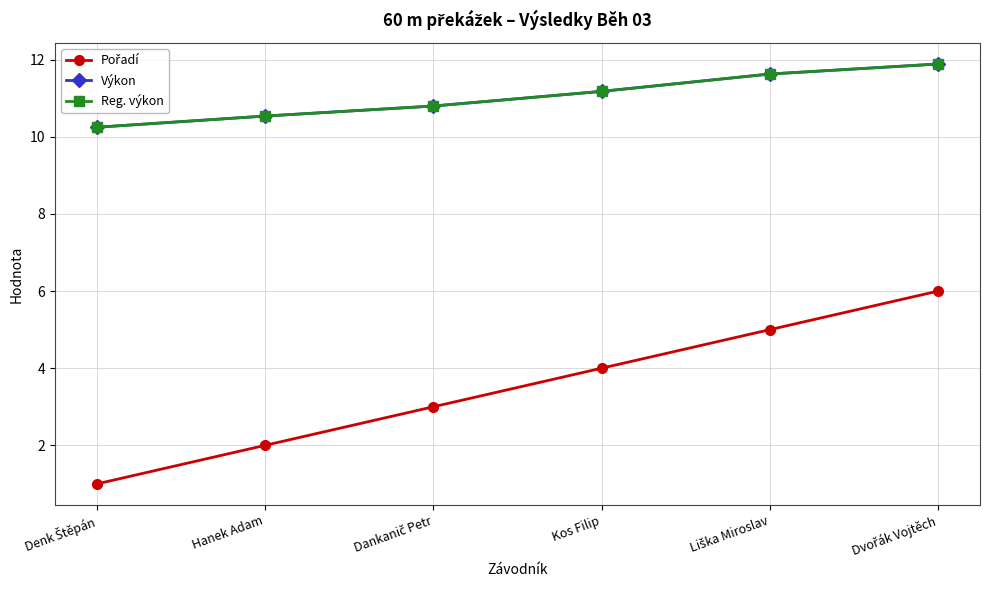

Is this an area chart (filled region under the line)?

No